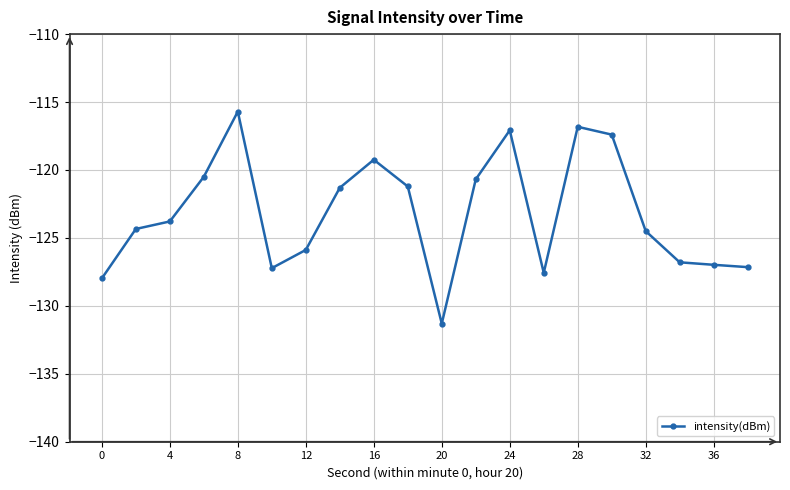

True or false: there are more than 0 points higher than both neighbors.

True